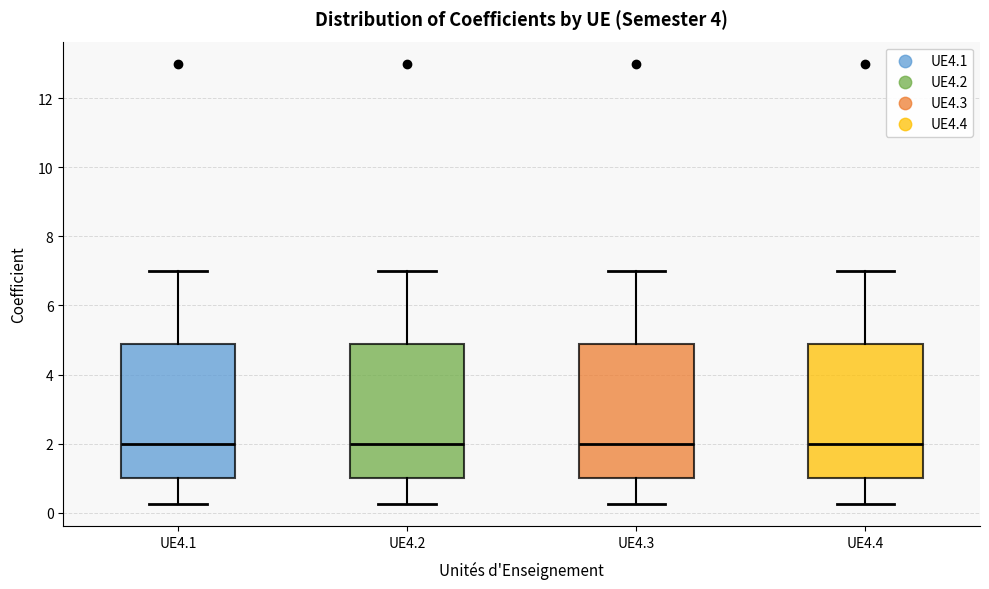

Reading left to right, read every box against the y-axis: the position of its median line, the range the box covers, and the ends of its whiskers. The values are not printed on the chart, so give them approximately, as read against the axis.

UE4.1: median 2.0, box 1.0 to 4.8, whiskers 0.2 to 7.0
UE4.2: median 2.0, box 1.0 to 4.8, whiskers 0.2 to 7.0
UE4.3: median 2.0, box 1.0 to 4.8, whiskers 0.2 to 7.0
UE4.4: median 2.0, box 1.0 to 4.8, whiskers 0.2 to 7.0